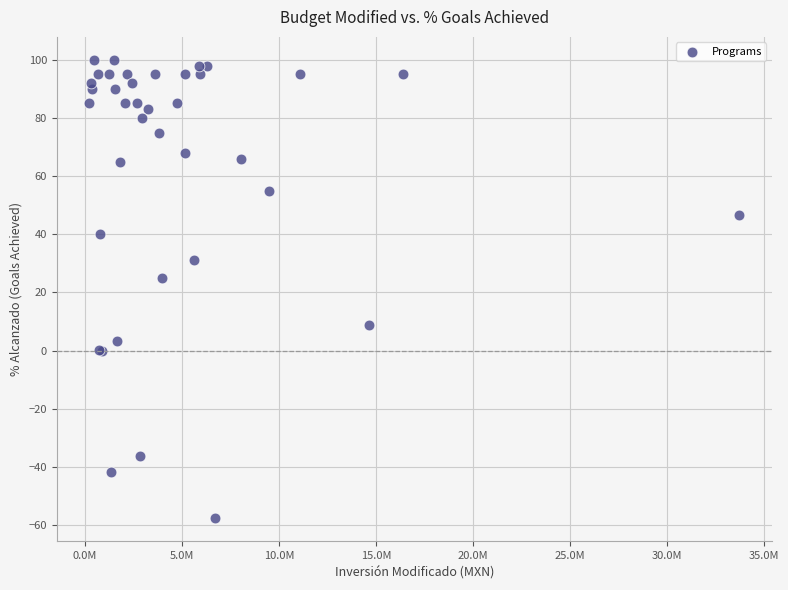

What Y value in the scatter plot is closest to 21?

25.0